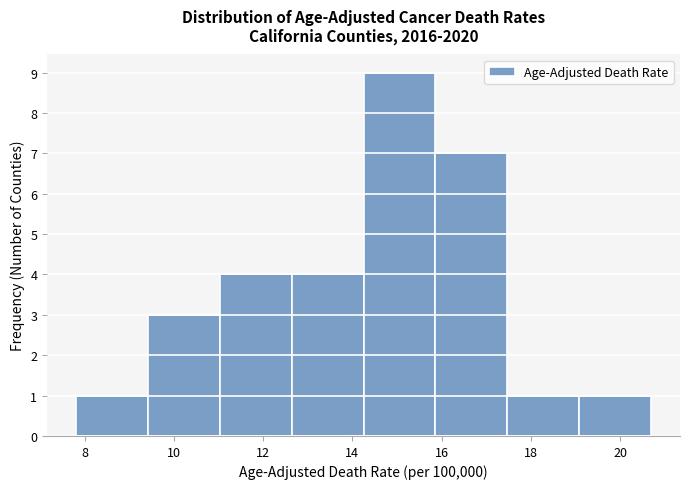

Reading left to right, transcribe this chart: for each bar, give the range it covers on the x-axis and its height. Neither the bar edges nor the heights are printed on the chart, so give them approximately, as read against the axes.

7.8 to 9.4: 1
9.4 to 11.0: 3
11.0 to 12.6: 4
12.6 to 14.2: 4
14.2 to 15.8: 9
15.8 to 17.4: 7
17.4 to 19.0: 1
19.0 to 20.8: 1